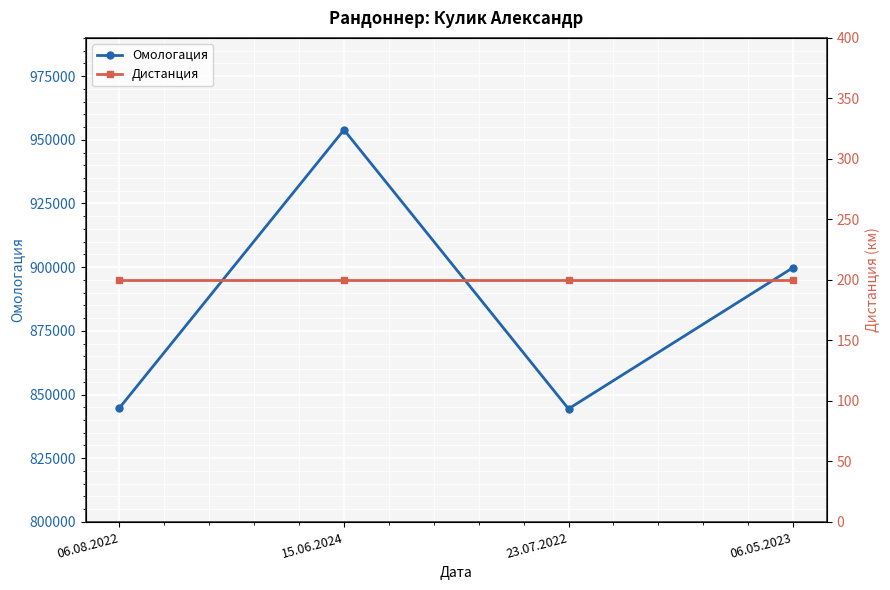

Rank the series at 06.05.2023 from highest to lowest value.

Омологация, Дистанция